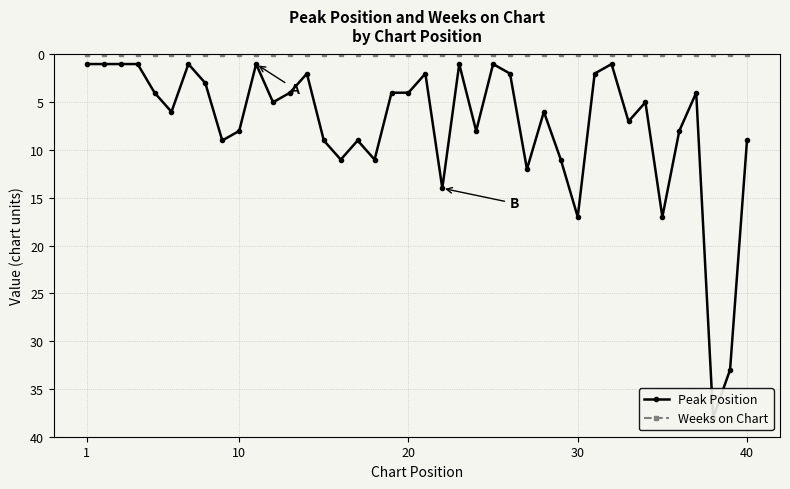

Rank the series by their maximum value, from lowest to highest.

Weeks on Chart, Peak Position